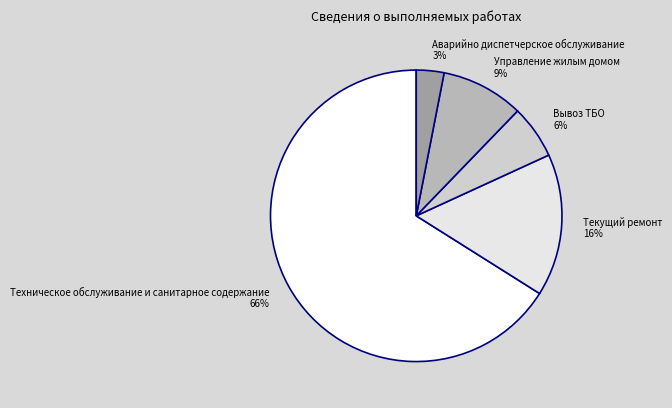

Do Текущий ремонт and Вывоз ТБО together represent more than half of the pie?

No